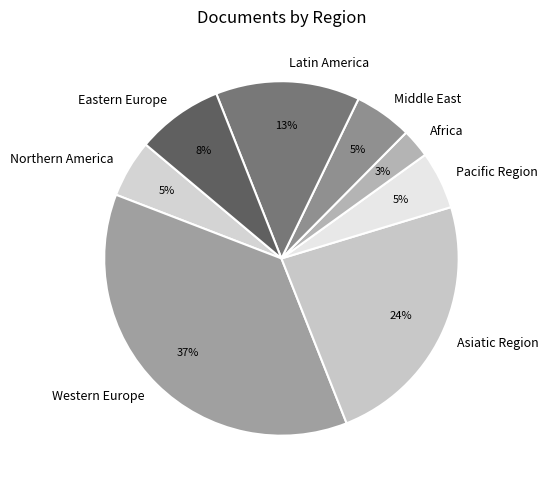

Is there a majority slice in this chart?

No